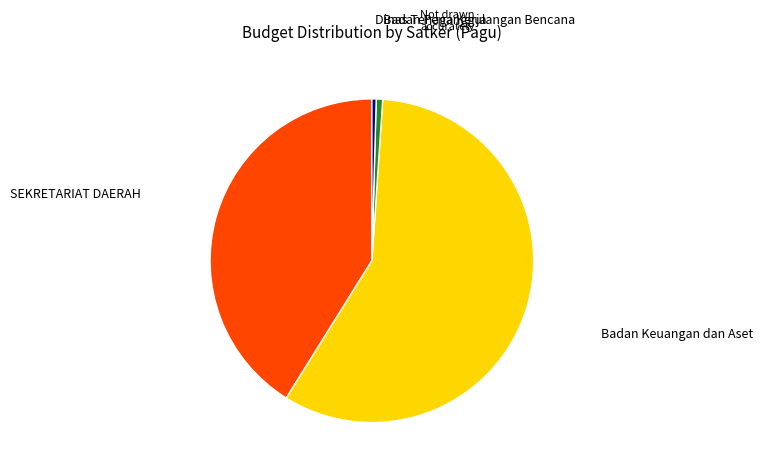

Does any single category account for the majority?

Yes